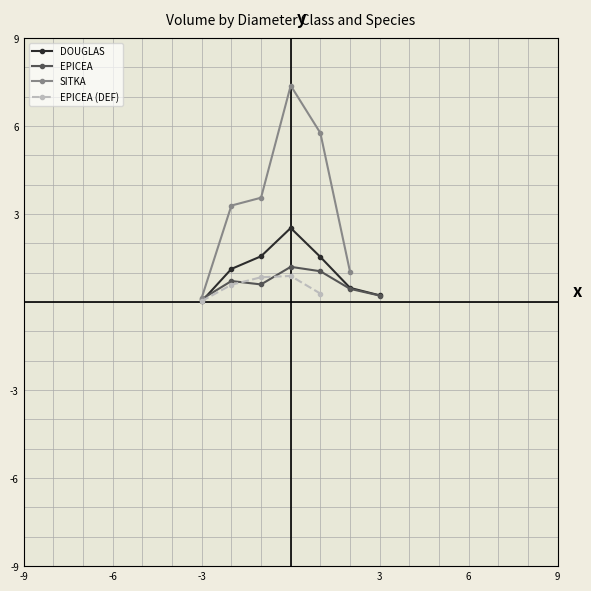

Rank the series at 4 from lowest to highest value.

EPICEA, DOUGLAS